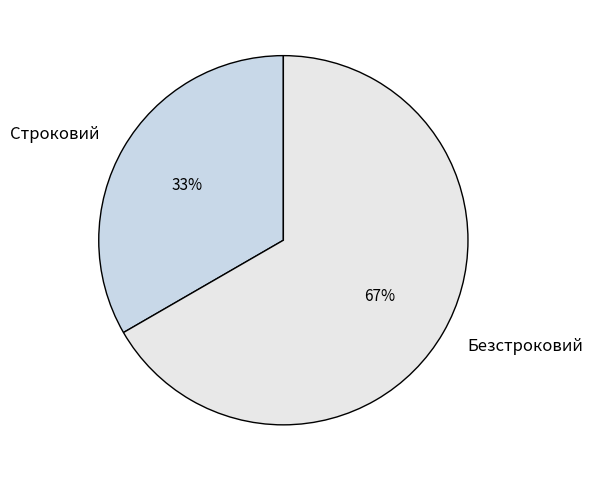

Is it true that Строковий is 33% of the pie?

True